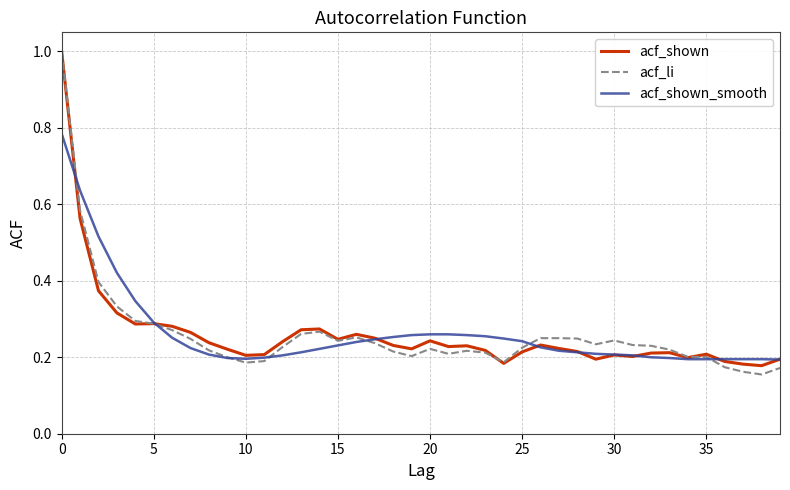

What is the label of the 28th point from the left?

27